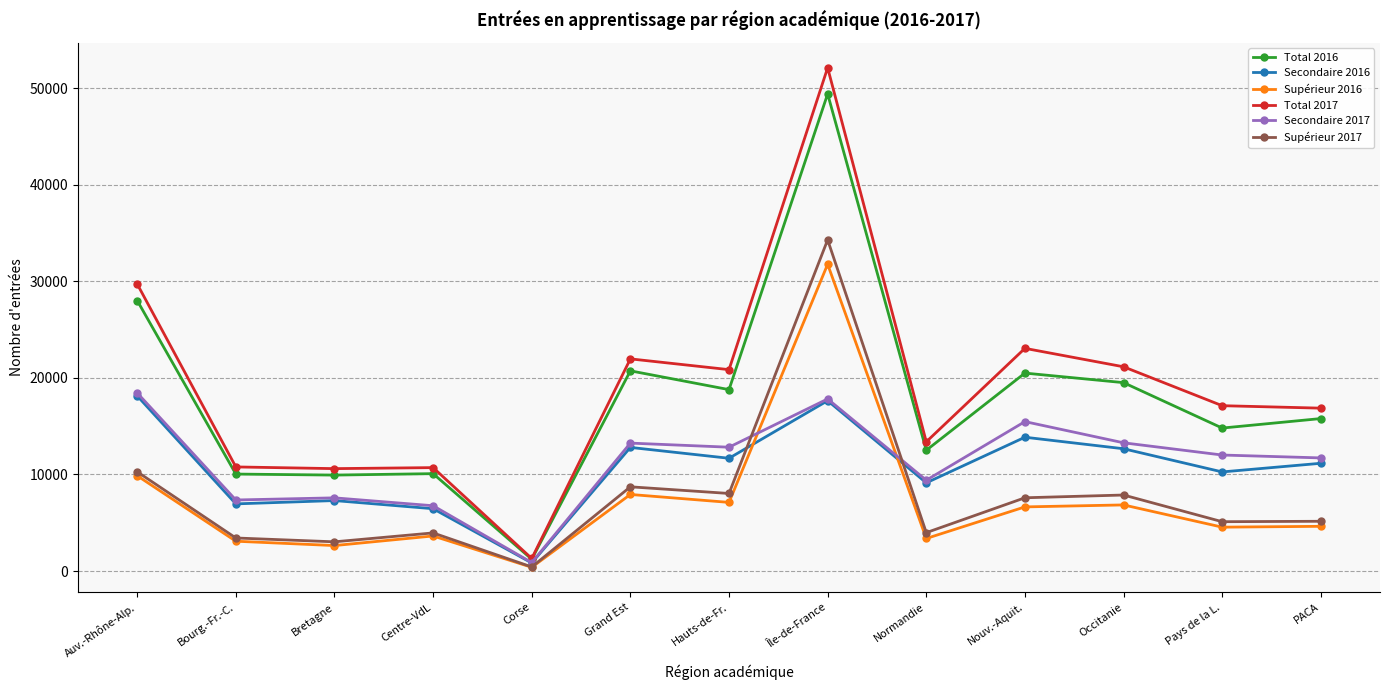

At how many categories does at least one series exceed 16068?

8